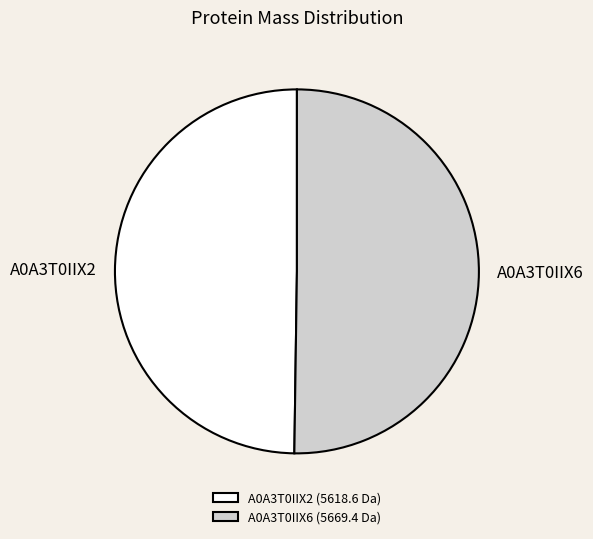

The A0A3T0IIX6 slice represents 65% of the pie. True or false?

False